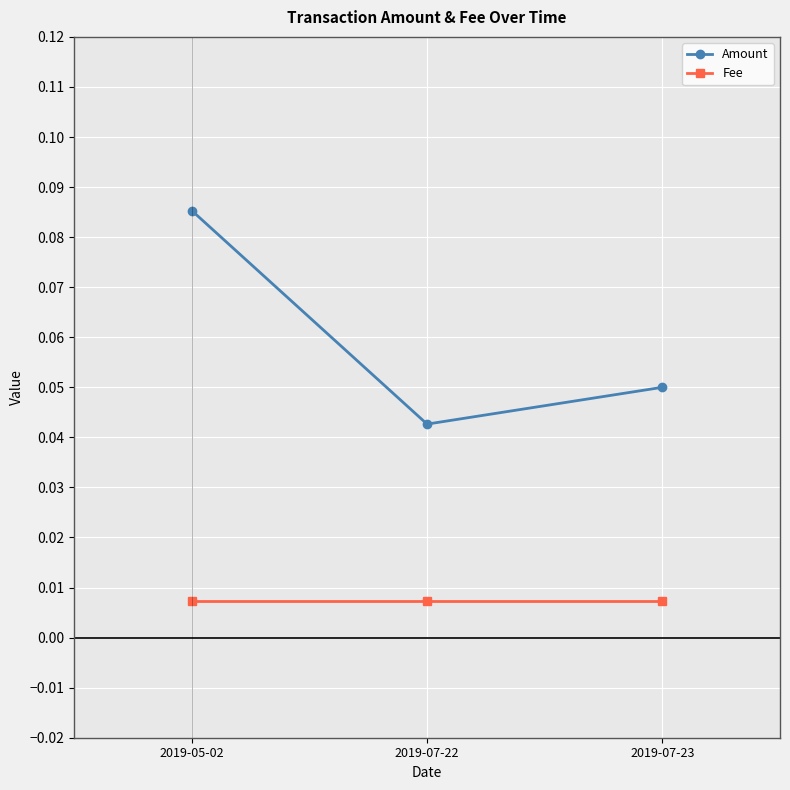

What is the label of the 2nd point from the right?

2019-07-22